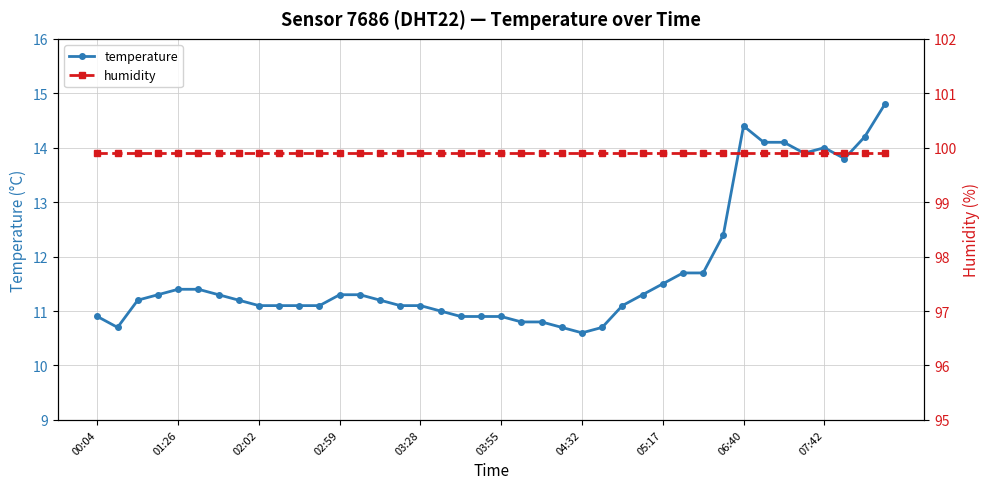

True or false: temperature and humidity intersect in this chart.

False